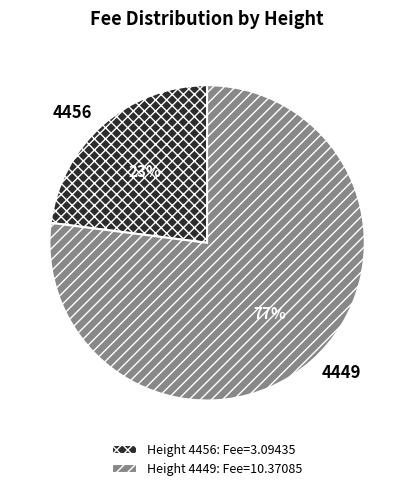

Does 4456 represent more than half of the total?

No